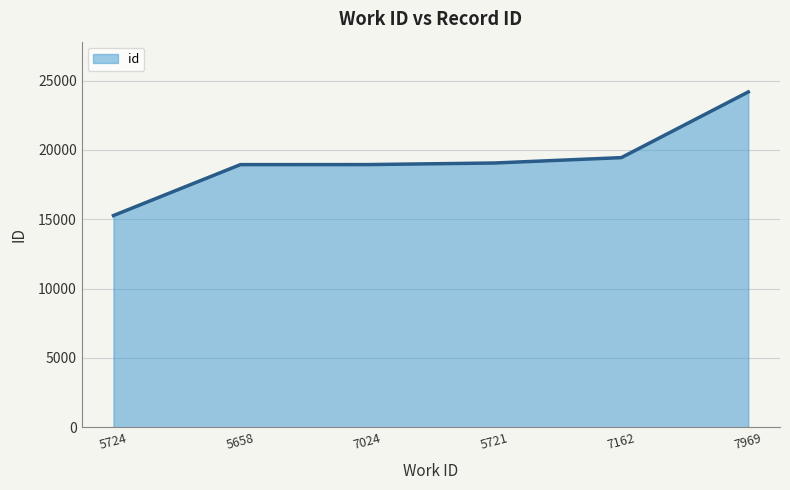

The value at 5721 is 13056. True or false?

False